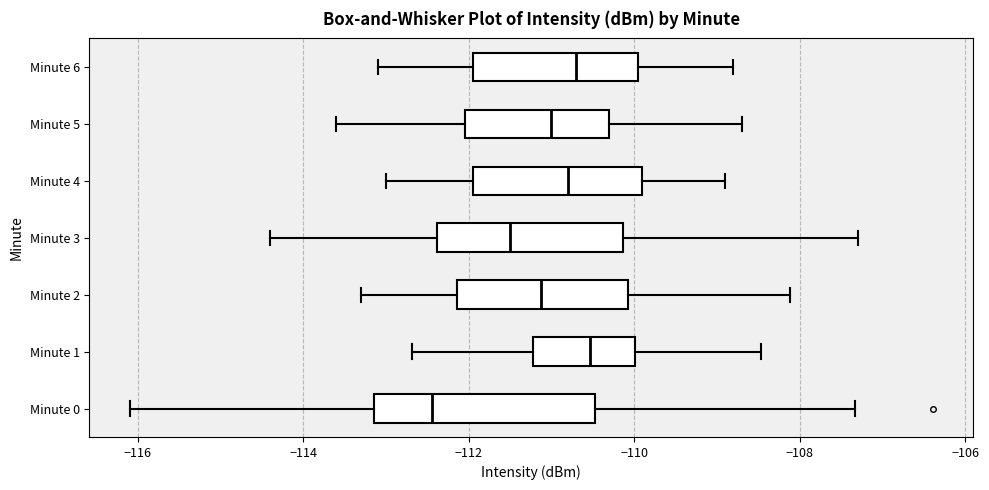

Reading bottom to top, read every box against the x-axis: the position of its median line, the range the box covers, and the ends of its whiskers. The values are not printed on the chart, so give them approximately, as read against the axis.

Minute 0: median -112.4, box -113.2 to -110.4, whiskers -116.0 to -107.4
Minute 1: median -110.6, box -111.2 to -110.0, whiskers -112.6 to -108.4
Minute 2: median -111.2, box -112.2 to -110.0, whiskers -113.2 to -108.2
Minute 3: median -111.4, box -112.4 to -110.2, whiskers -114.4 to -107.2
Minute 4: median -110.8, box -112.0 to -109.8, whiskers -113.0 to -108.8
Minute 5: median -111.0, box -112.0 to -110.2, whiskers -113.6 to -108.6
Minute 6: median -110.6, box -112.0 to -110.0, whiskers -113.0 to -108.8